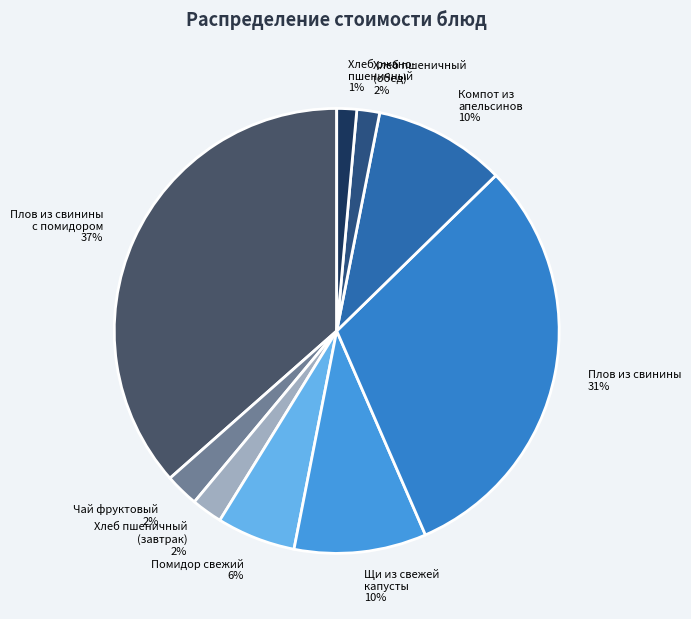

To the nearest percent, what is the difference between the Хлеб пшеничный (завтрак) and Хлеб ржано- пшеничный slice percentages?

1%